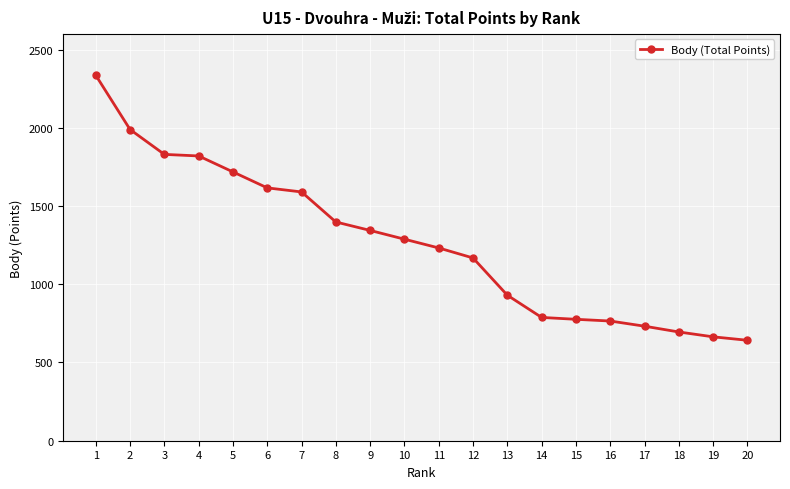

The value at 16 is 765. True or false?

True